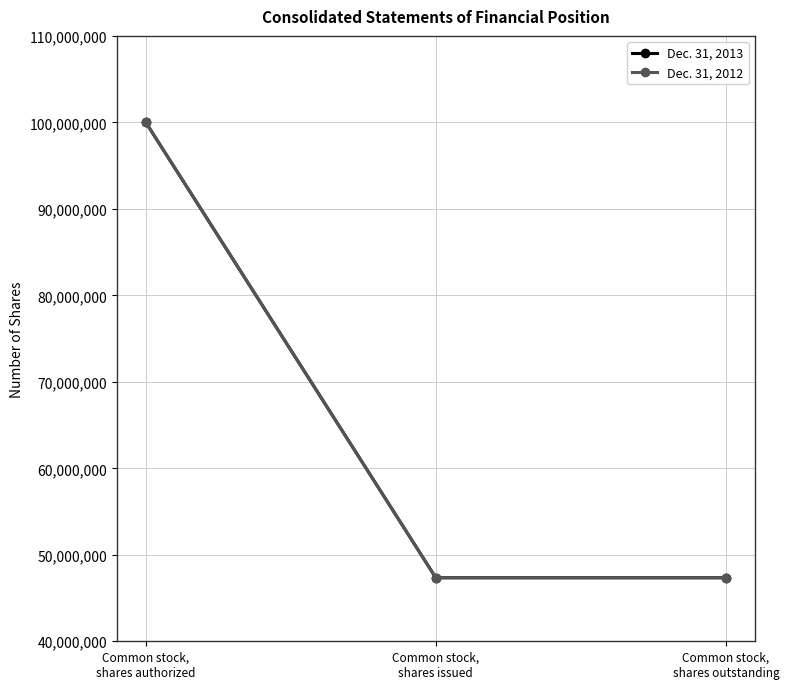

Which series has the largest total across all categories?

Dec. 31, 2013